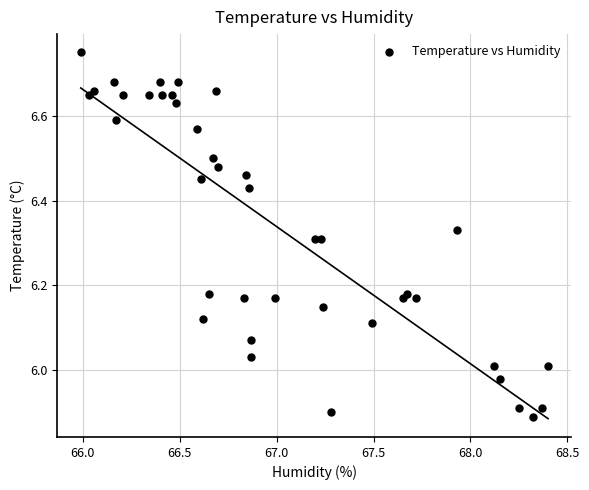

What is the range of X values (max minus min)?

2.4